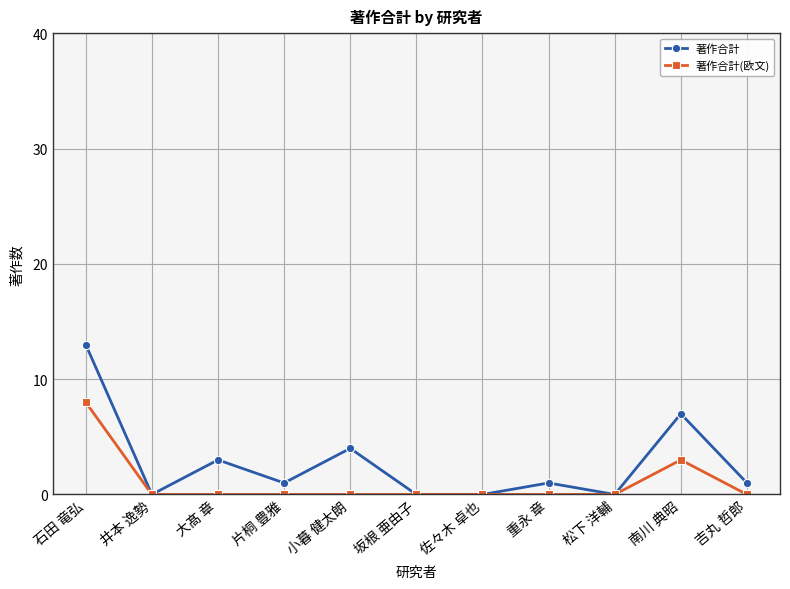

Is it true that 著作合計(欧文) equals 4 at 松下 洋輔?

False